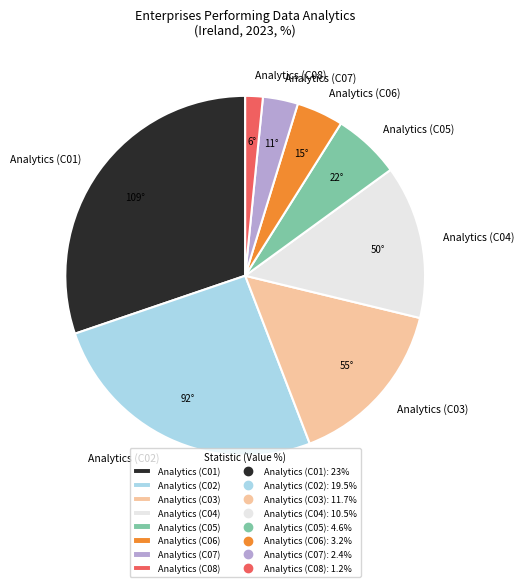

What is the largest slice in the pie chart?

Analytics (C01)